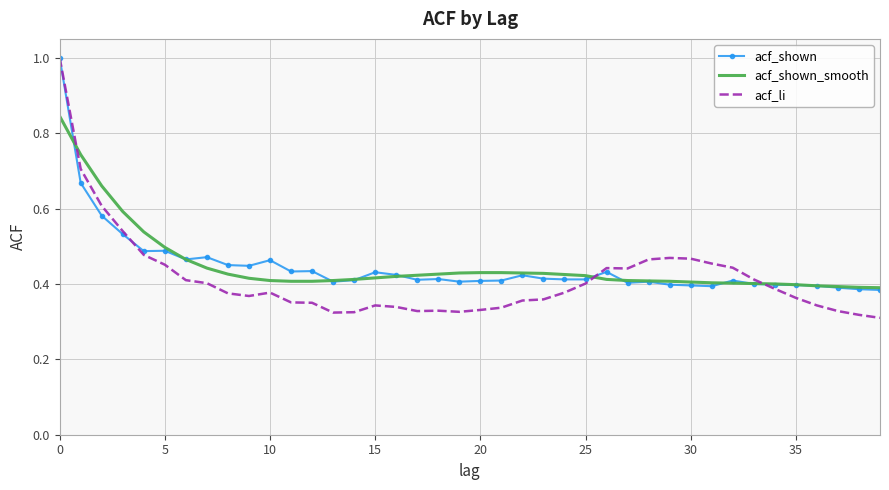

What is the greatest value displayed?

1.0